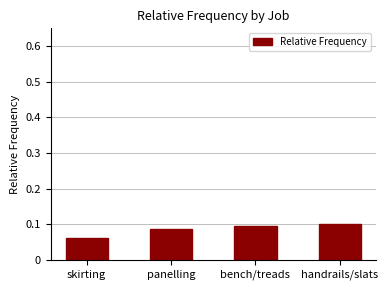

Which label corresponds to the smallest value in the chart?

skirting